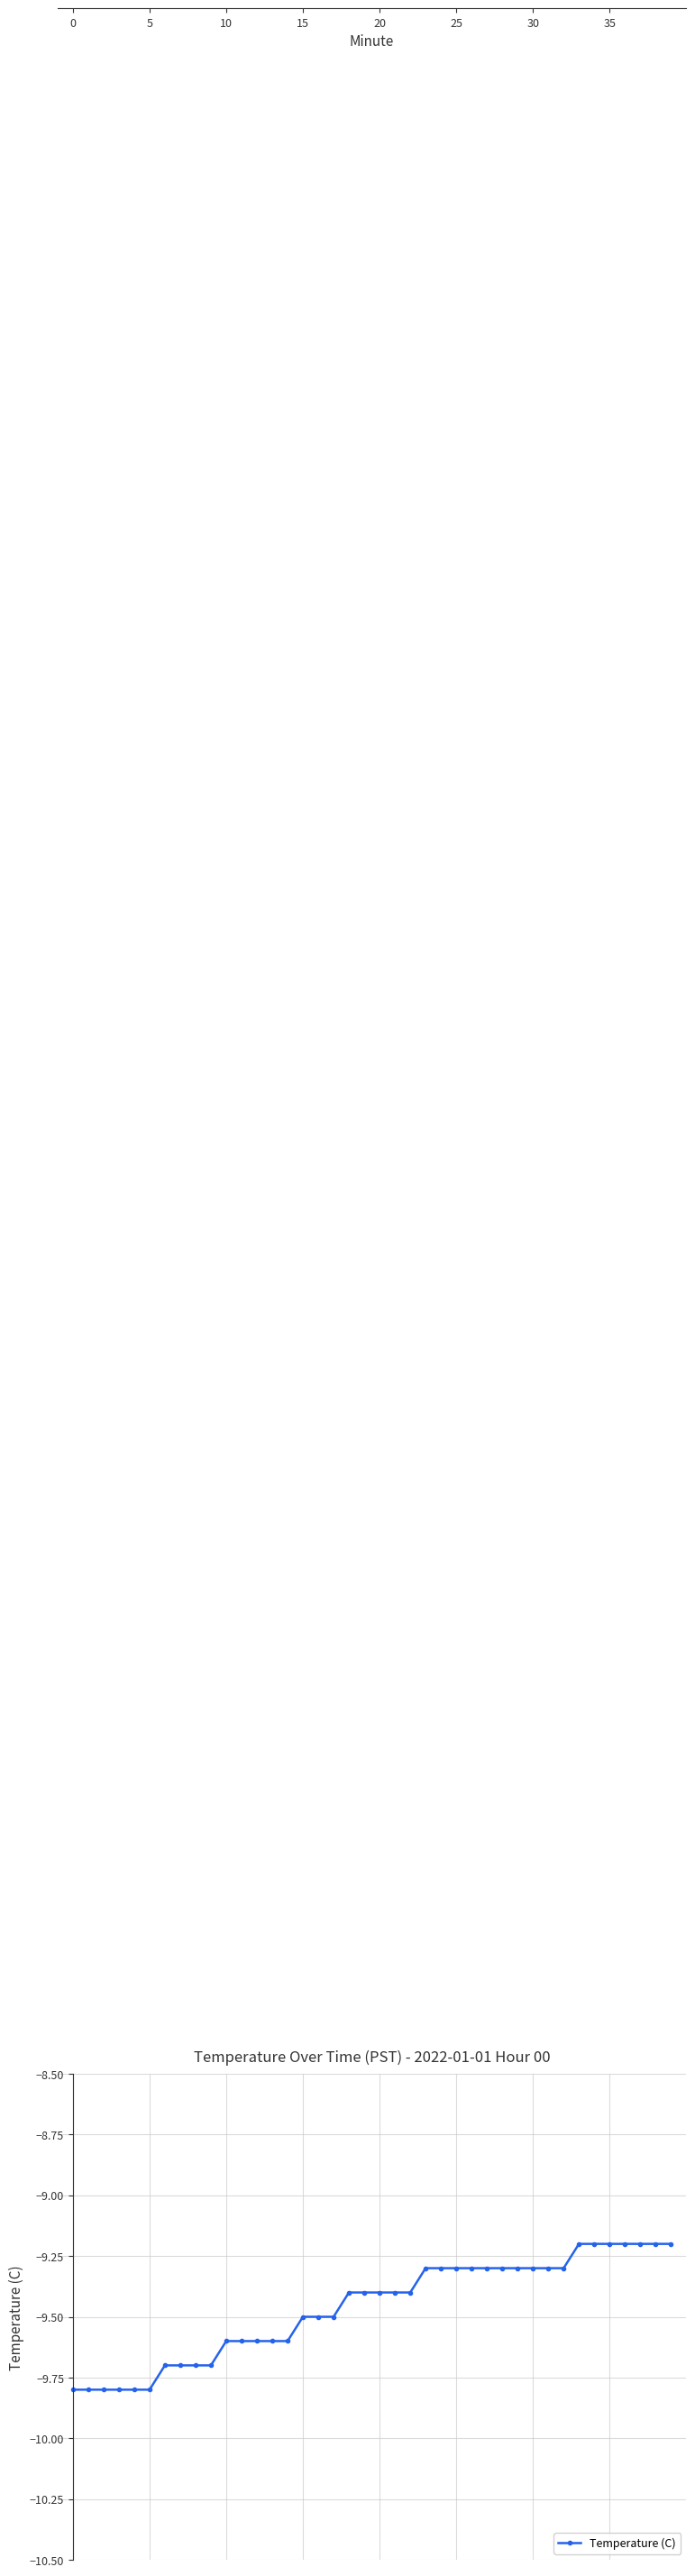

What is the difference between the maximum and second lowest values?

0.6